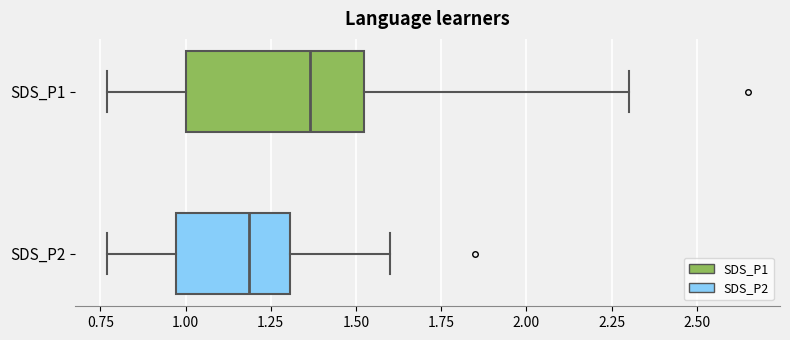

Which box is the widest, from its left edge to its right edge?

SDS_P1